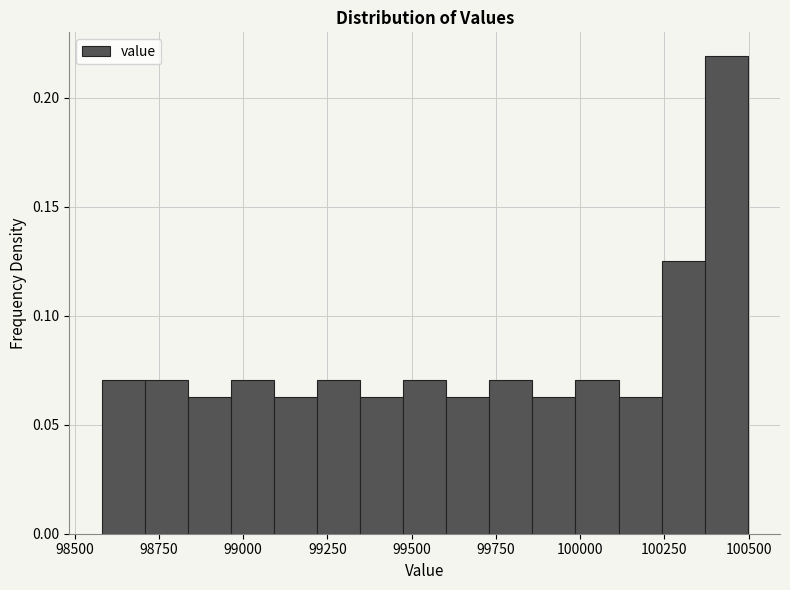

Around what value on the x-axis is the tallest bar? Give the approximate position of its centre, as read against the axis.

100450